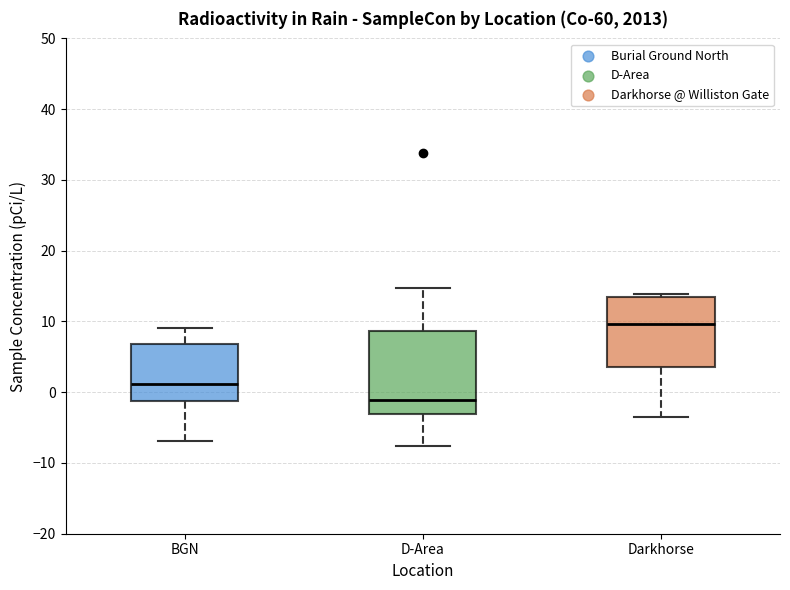

Reading left to right, transcribe this box plot: for each box, give where its median line is, the range the box spans, and where its two whiskers end, as read against the y-axis. The values are not printed on the chart, so give them approximately, as read against the axis.

BGN: median 1, box -1 to 7, whiskers -7 to 9
D-Area: median -1, box -3 to 9, whiskers -8 to 15
Darkhorse: median 10, box 4 to 13, whiskers -3 to 14